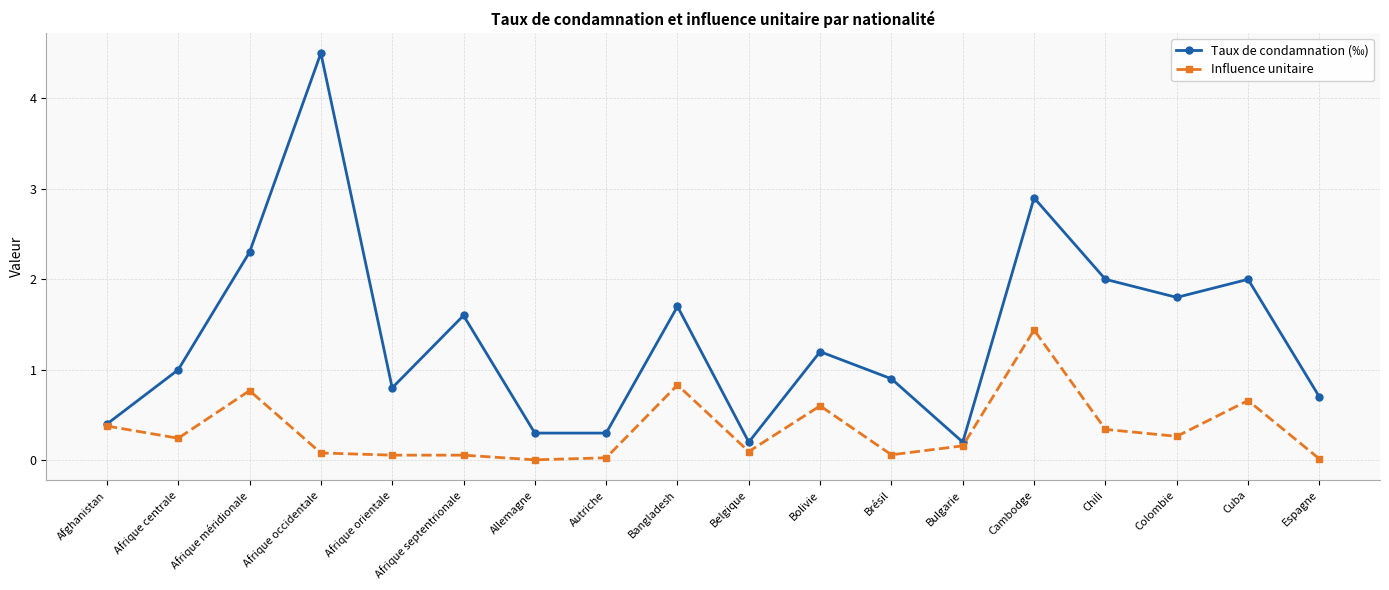

What is the spread (max minus min) of values at Espagne?

0.7